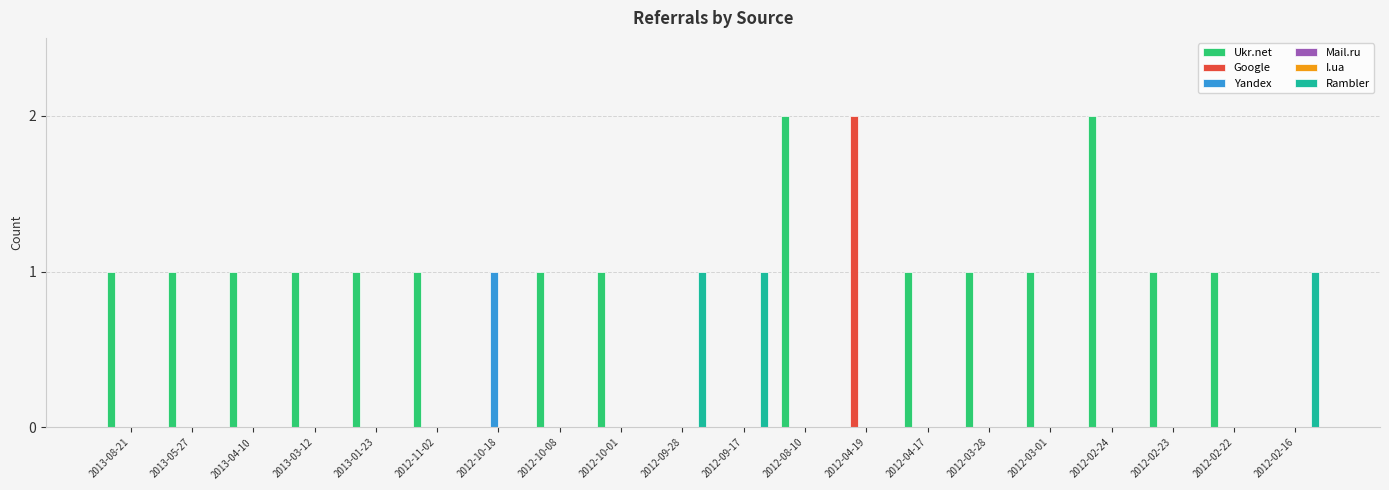

What is the highest value of the Rambler series?

1